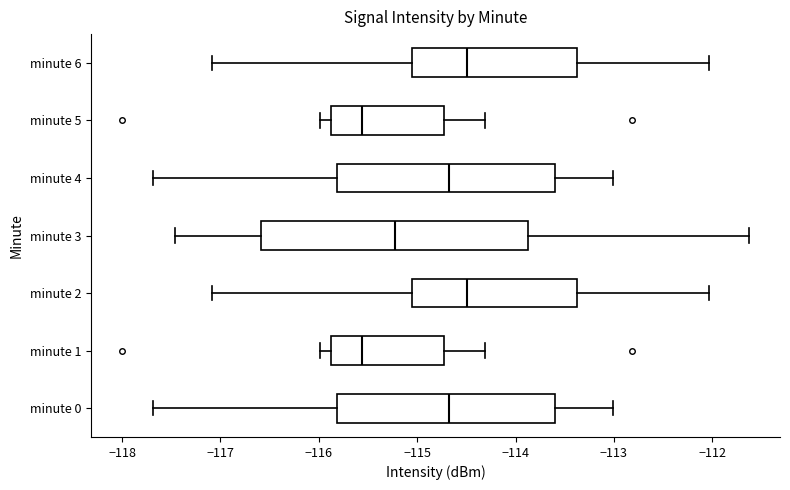

Reading bottom to top, transcribe this box plot: for each box, give where its median line is, the range the box spans, and where its two whiskers end, as read against the x-axis. The values are not printed on the chart, so give them approximately, as read against the axis.

minute 0: median -114.7, box -115.8 to -113.6, whiskers -117.7 to -113.0
minute 1: median -115.6, box -115.9 to -114.7, whiskers -116.0 to -114.3
minute 2: median -114.5, box -115.1 to -113.4, whiskers -117.1 to -112.0
minute 3: median -115.2, box -116.6 to -113.9, whiskers -117.5 to -111.6
minute 4: median -114.7, box -115.8 to -113.6, whiskers -117.7 to -113.0
minute 5: median -115.6, box -115.9 to -114.7, whiskers -116.0 to -114.3
minute 6: median -114.5, box -115.1 to -113.4, whiskers -117.1 to -112.0